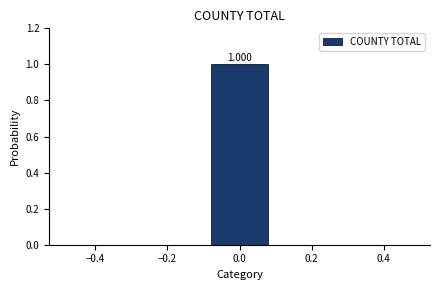

Which range on the x-axis has the tallest bar?

-0.1 to 0.1